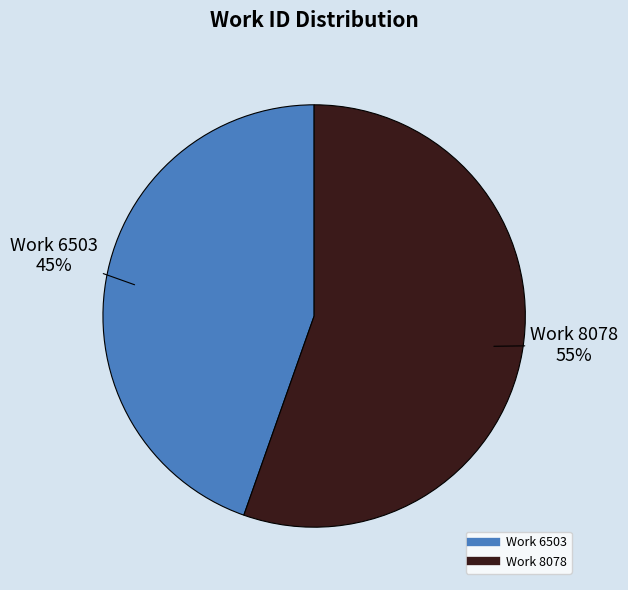

To the nearest percent, what is the average slice percentage?

50%